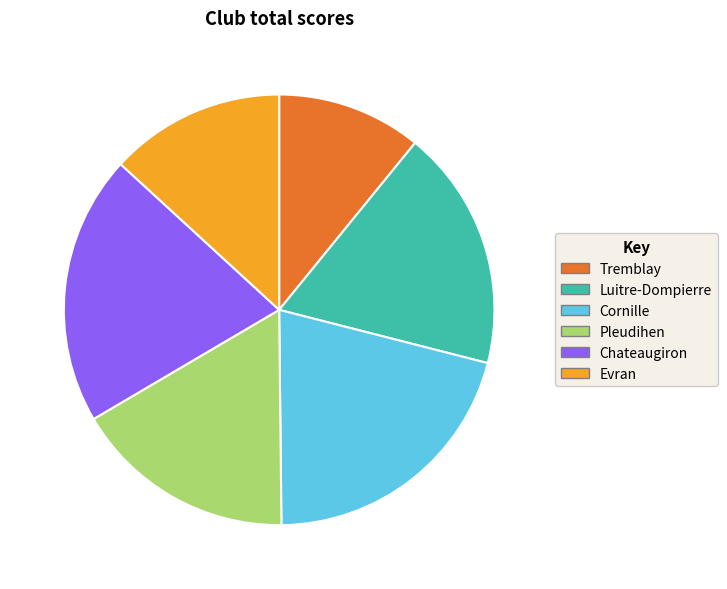

Approximately how many times larger is the value at Cornille compared to Luitre-Dompierre?

1.2